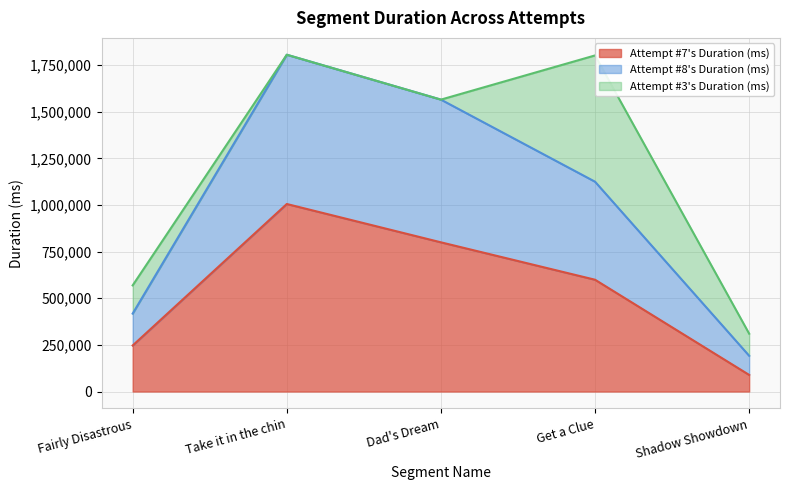

What is the label of the 3rd point from the left?

Dad's Dream